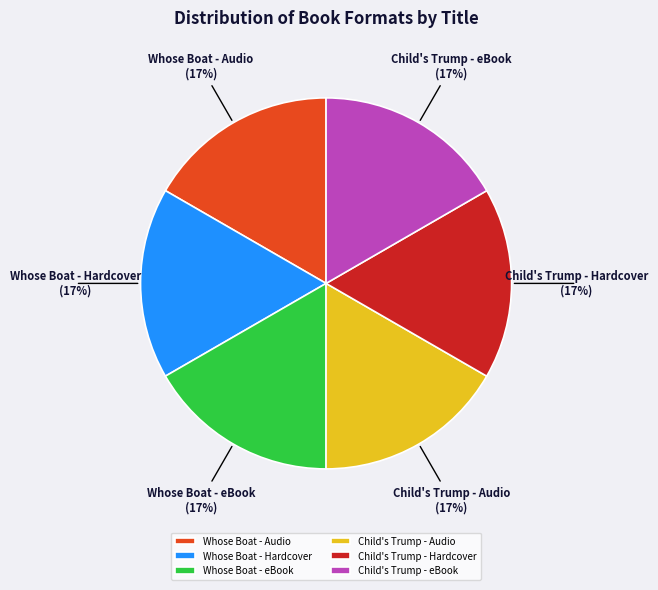

Do Child's Trump - eBook and Whose Boat - Audio together represent more than half of the pie?

No